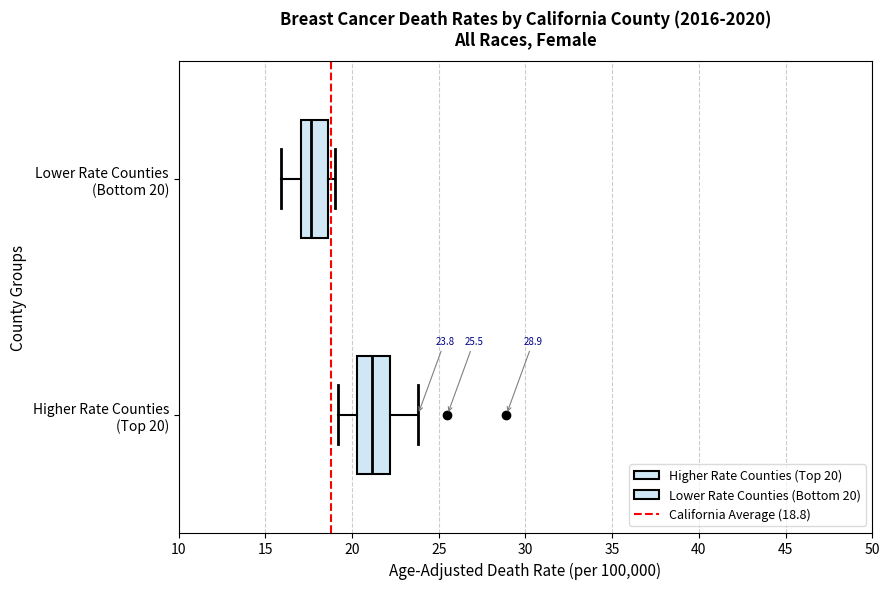

Which box's median line is the furthest to the right?

Higher Rate Counties (Top 20)